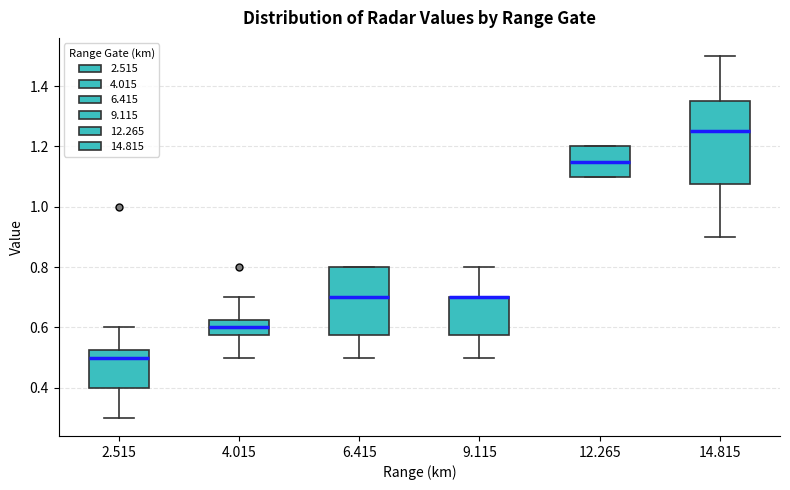

Comparing the boxes themselves (not the whiskers), which one is the tallest?

14.815